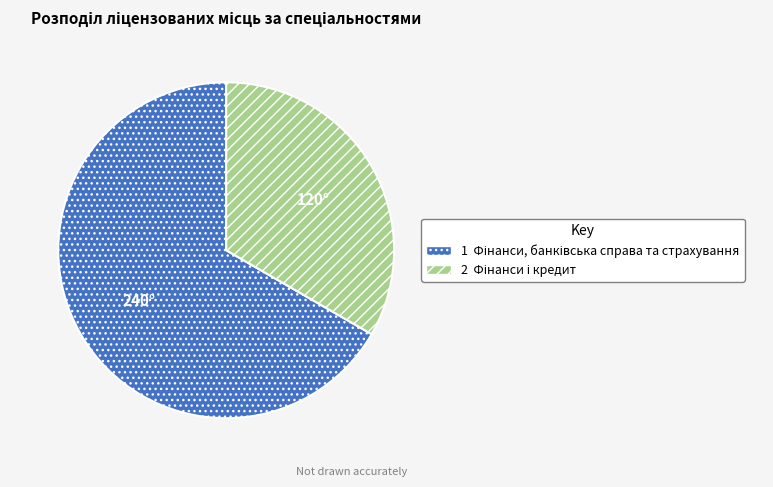

Is there a majority slice in this chart?

Yes